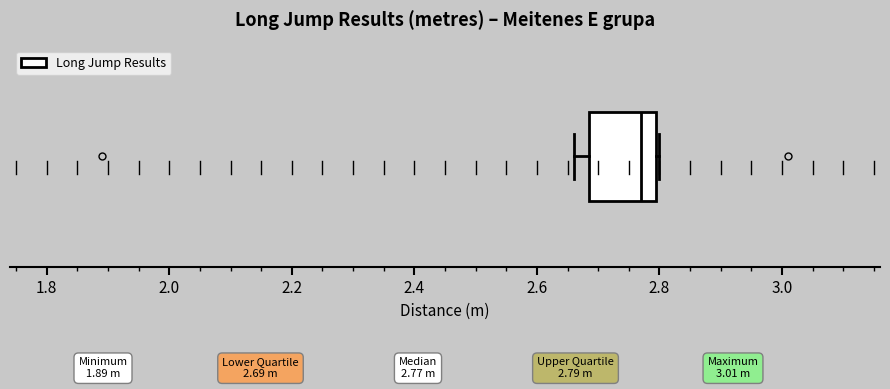

Read this box plot against the x-axis: the position of the median line, the range covered by the box, and the ends of both whiskers. The values are not printed on the chart, so give them approximately, as read against the axis.

median 2.78, box 2.68 to 2.80, whiskers 2.66 to 2.80